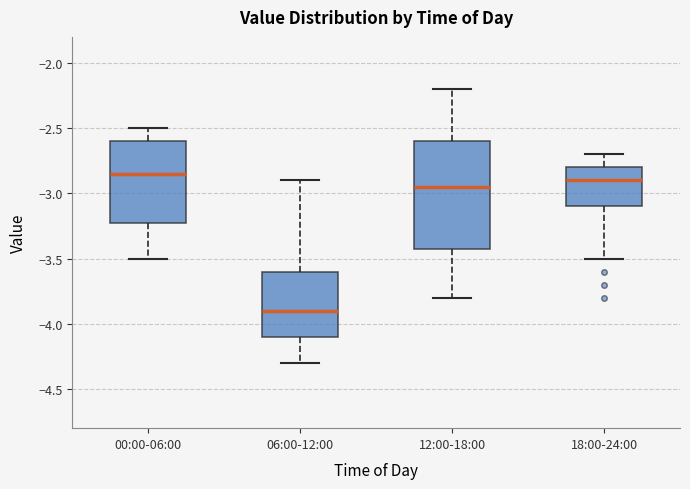

Which box is the tallest, from its lower edge to its upper edge?

12:00-18:00